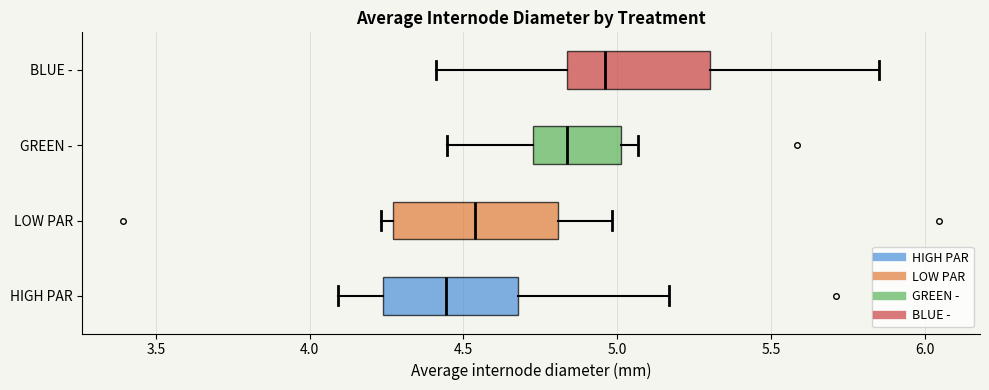

Which box is the widest, from its left edge to its right edge?

LOW PAR